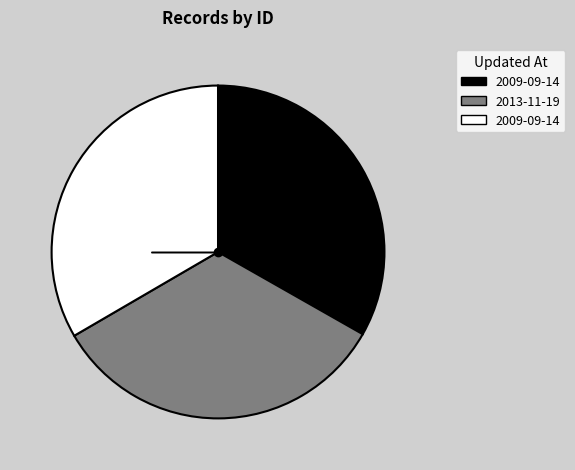

Is there a majority slice in this chart?

No